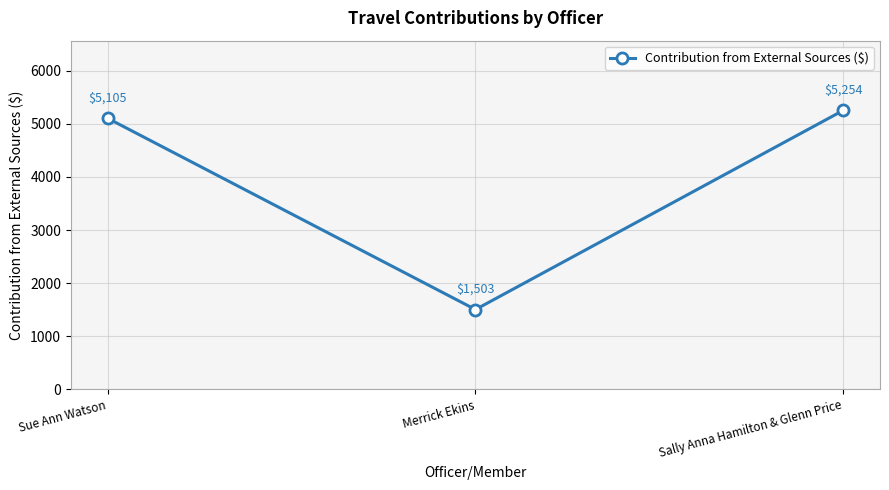

The chart shows a value of 5254 at Sally Anna Hamilton & Glenn Price. True or false?

True